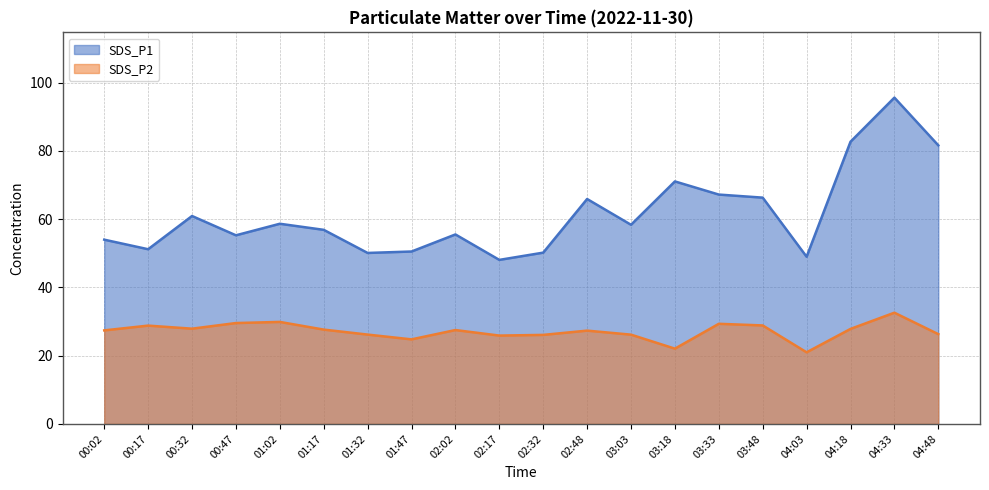

What is the label of the 8th point from the left?

01:47